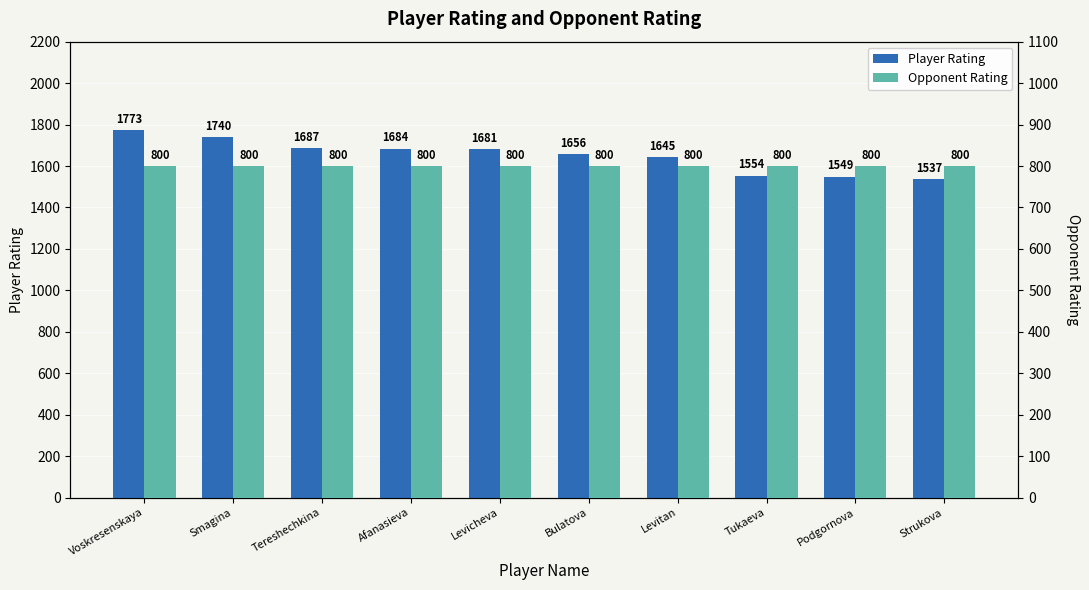

Reading left to right, extract all data points from this chart.

Player Rating: Voskresenskaya=1773	Smagina=1740	Tereshechkina=1687	Afanasieva=1684	Levicheva=1681	Bulatova=1656	Levitan=1645	Tukaeva=1554	Podgornova=1549	Strukova=1537
Opponent Rating: Voskresenskaya=800	Smagina=800	Tereshechkina=800	Afanasieva=800	Levicheva=800	Bulatova=800	Levitan=800	Tukaeva=800	Podgornova=800	Strukova=800